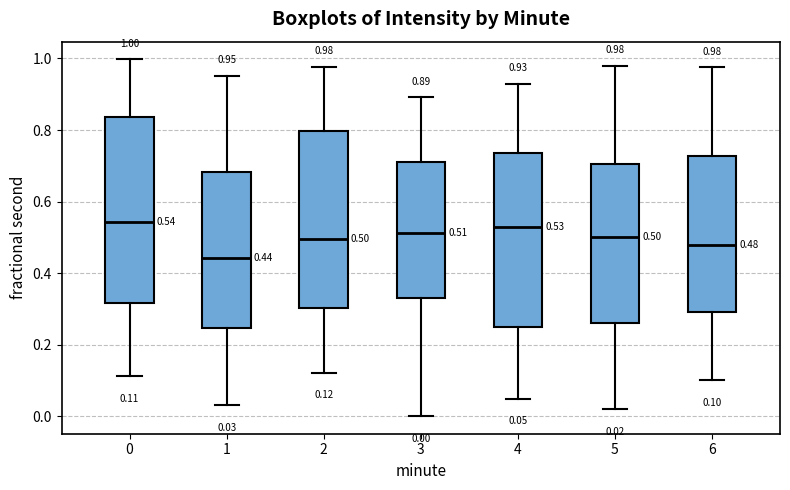

Which box's median line is the lowest?

1